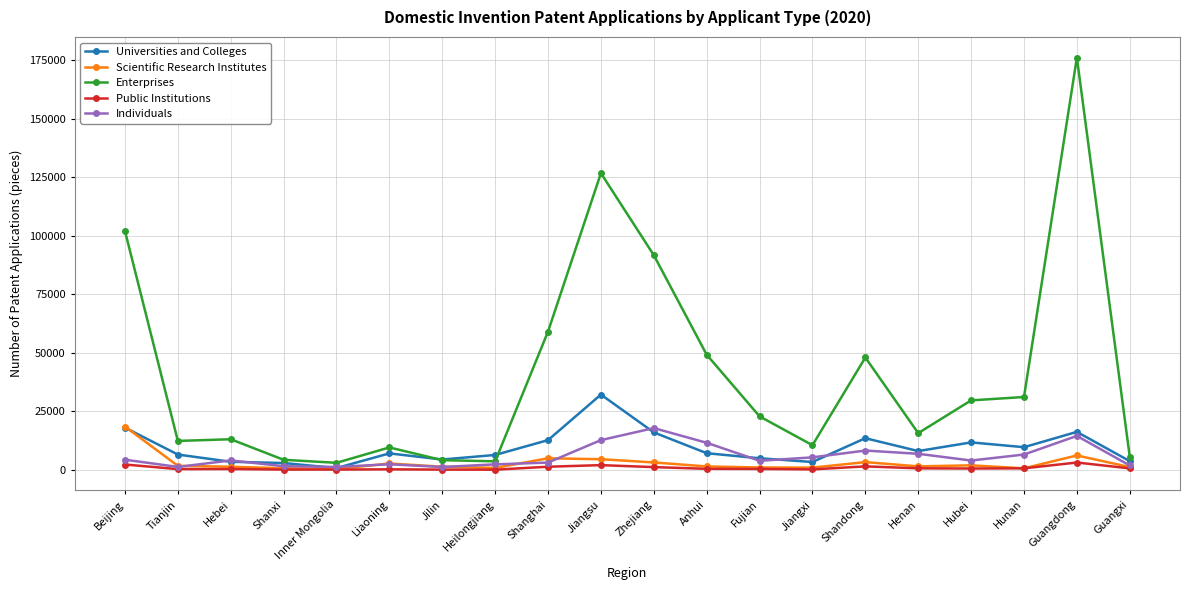

Which series has the widest spread of values?

Enterprises